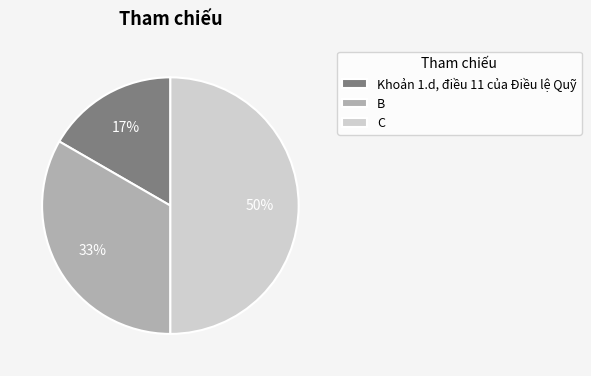

To the nearest percent, what percentage of the pie is C?

50%